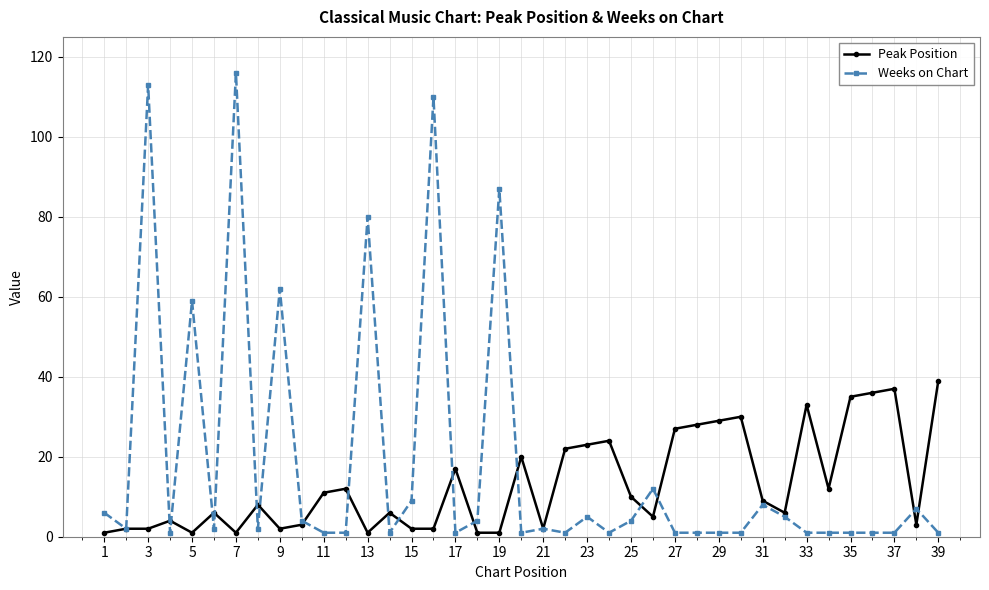

At how many categories does at least one series exceed 52?

7